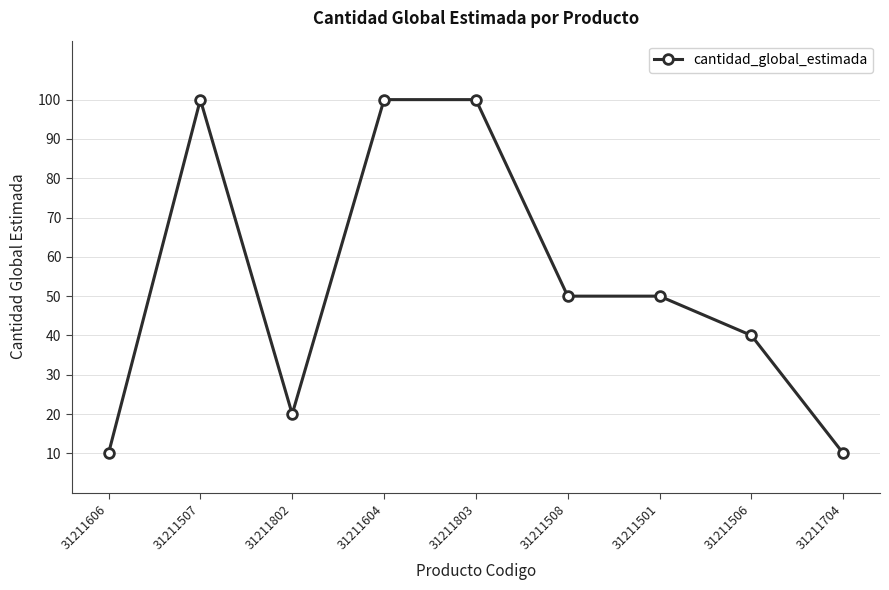

What is the ratio of the value at 31211802 to the value at 31211501?

0.4